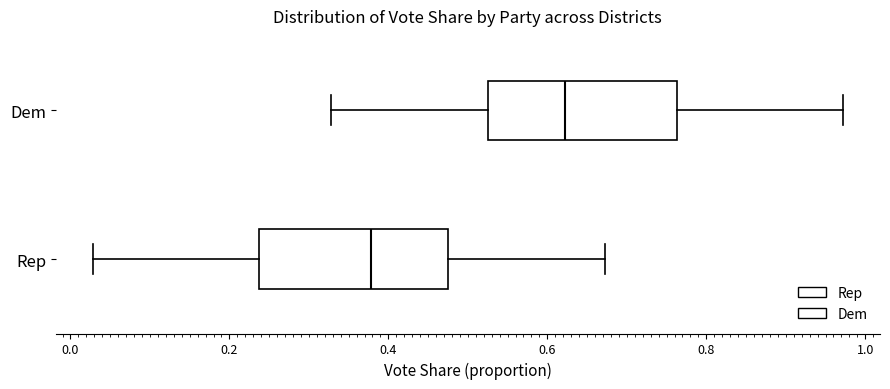

Which box's median line is the furthest to the right?

Dem